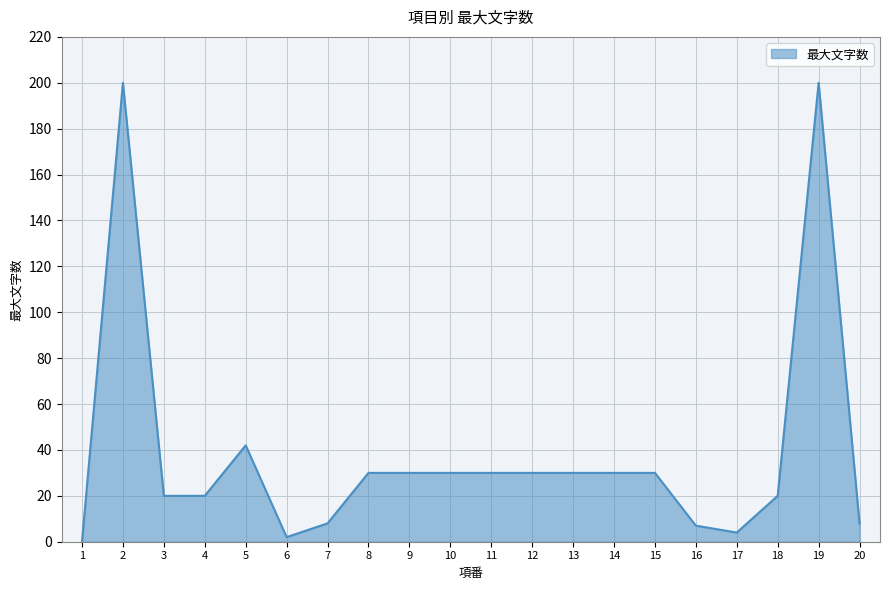

Where does the data first go above 30?

2